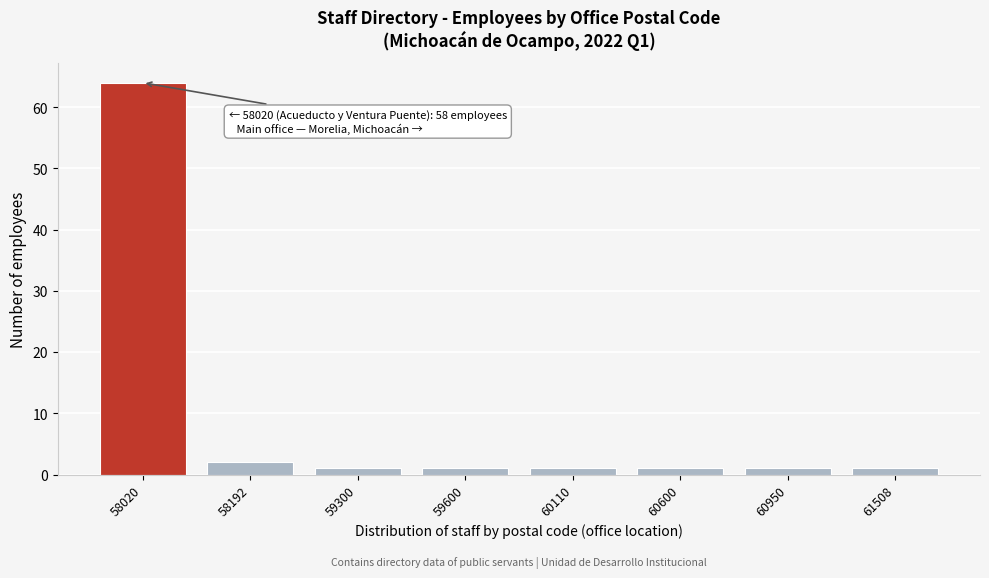

Reading left to right, what are all the values shown in this chart?

58020=64	58192=2	59300=1	59600=1	60110=1	60600=1	60950=1	61508=1